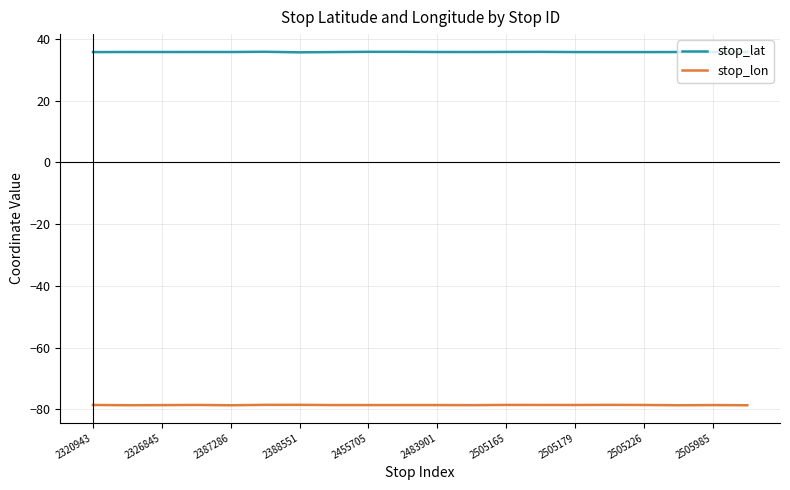

List the series in order of their overall mean, highest first.

stop_lat, stop_lon